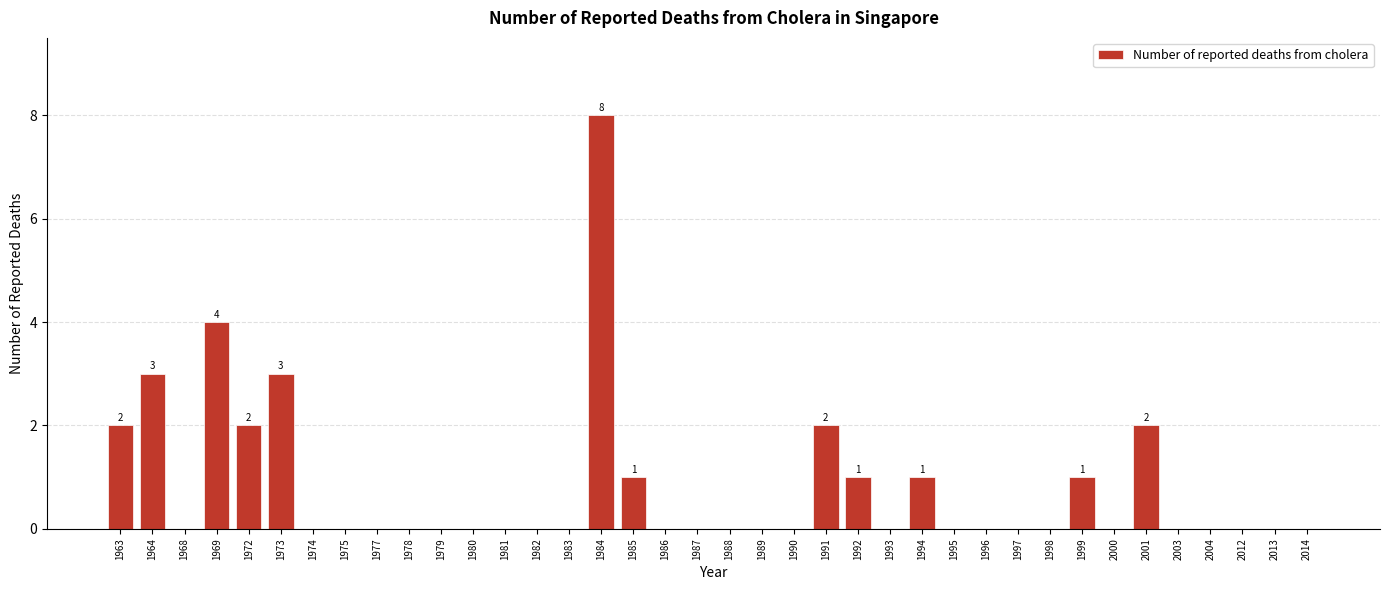

Is it true that the value at 2012 is 0?

True